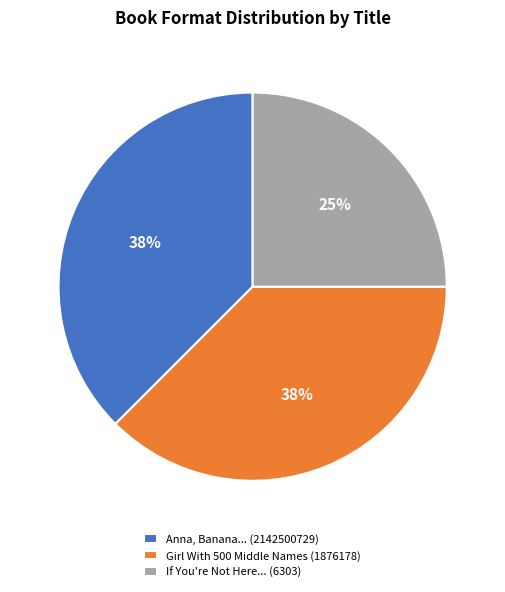

Which slice is the smallest?

If You're Not Here... (6303)